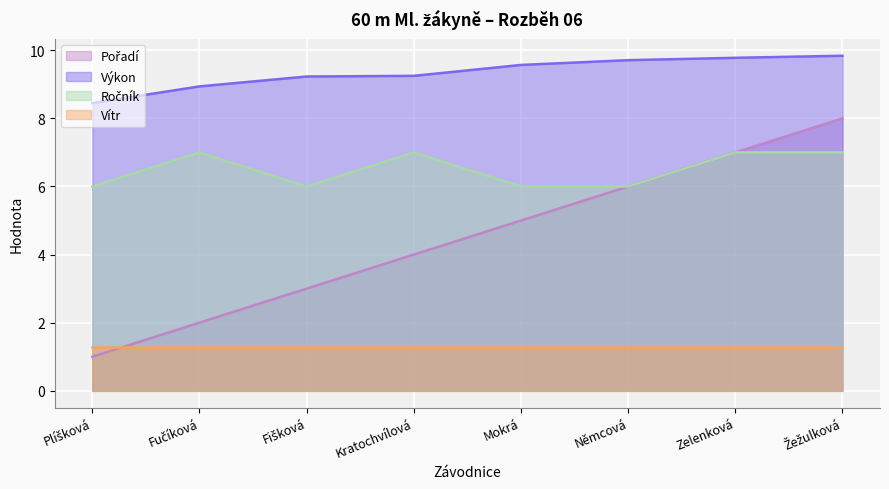

What position from the right is Zelenková?

2